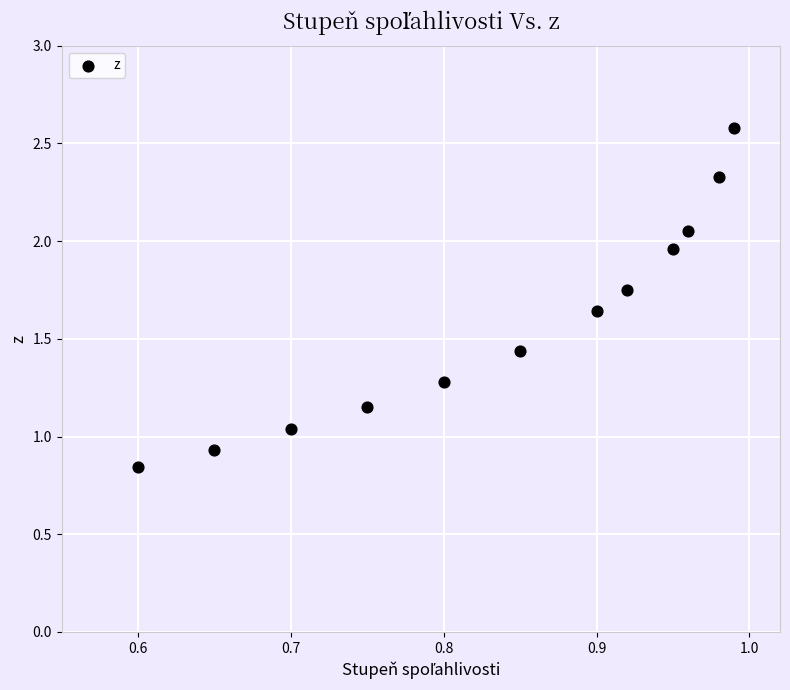

What is the range of X values (max minus min)?

0.4